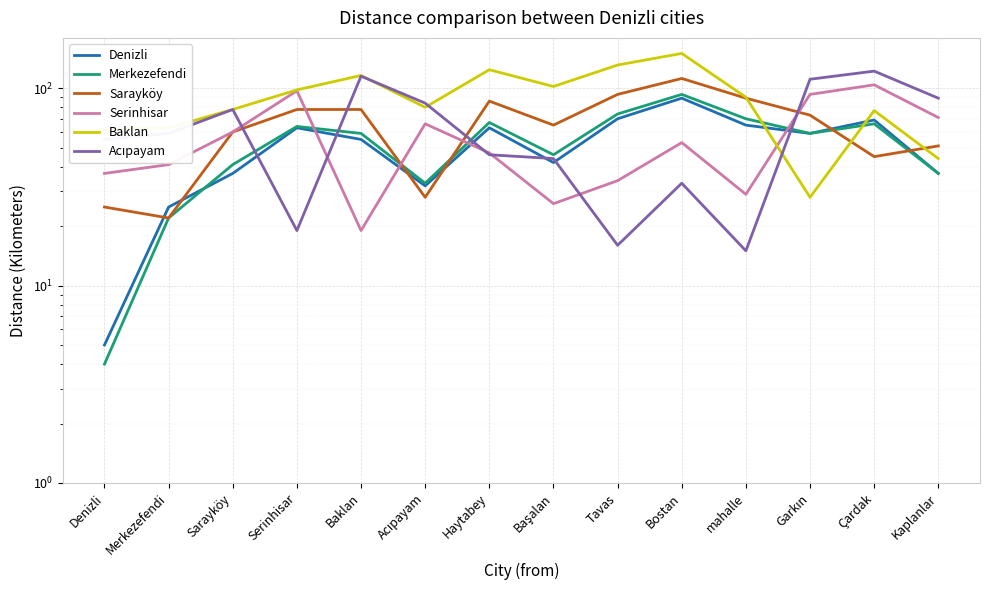

List the labels in order of Acıpayam value, smallest first.

mahalle, Tavas, Serinhisar, Bostan, Başalan, Haytabey, Denizli, Merkezefendi, Sarayköy, Acıpayam, Kaplanlar, Garkın, Baklan, Çardak